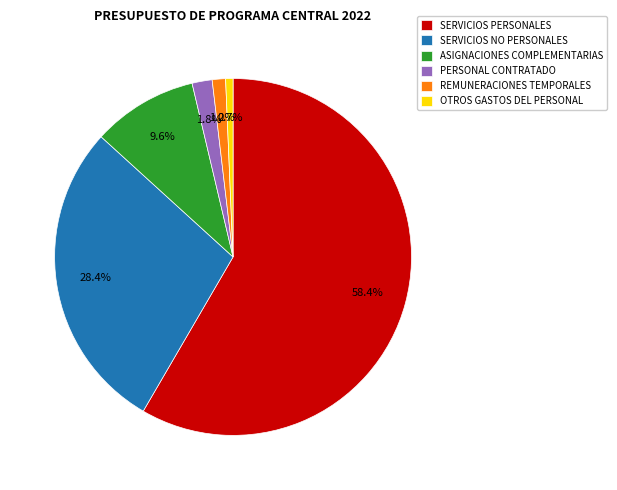

Rank the categories by value from lowest to highest.

OTROS GASTOS DEL PERSONAL, REMUNERACIONES TEMPORALES, PERSONAL CONTRATADO, ASIGNACIONES COMPLEMENTARIAS, SERVICIOS NO PERSONALES, SERVICIOS PERSONALES